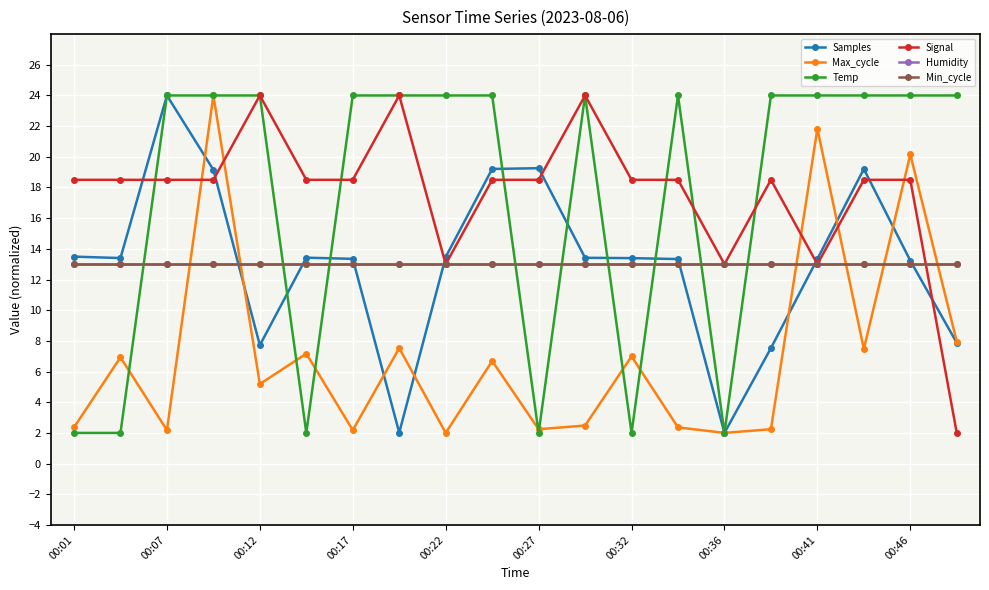

Does the chart have visible grid lines?

Yes